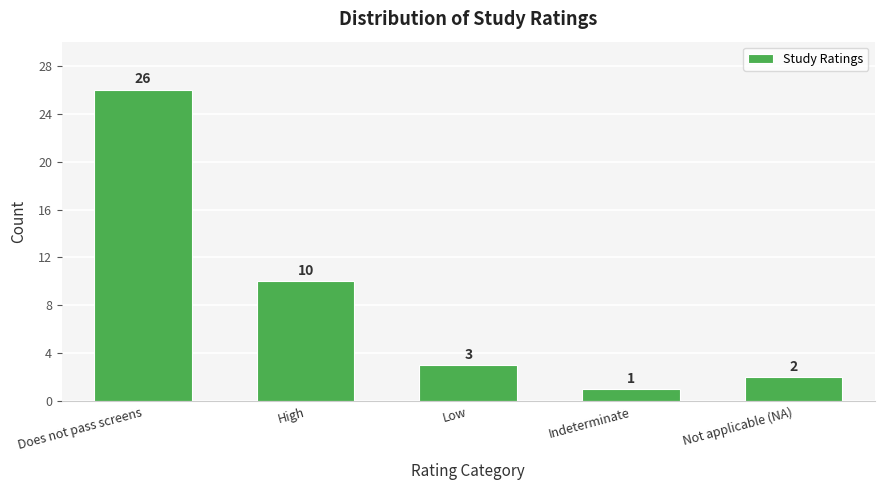

Reading left to right, what are all the values shown in this chart?

Does not pass screens=26	High=10	Low=3	Indeterminate=1	Not applicable (NA)=2